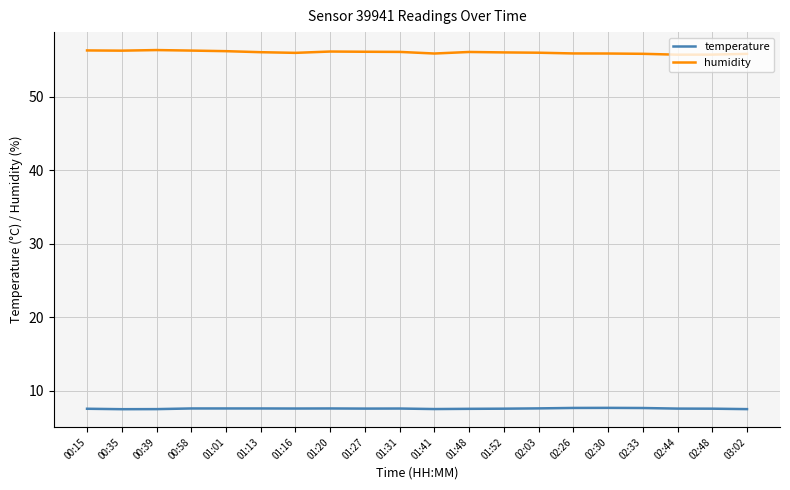

The value of humidity at 01:52 is 91.2. True or false?

False